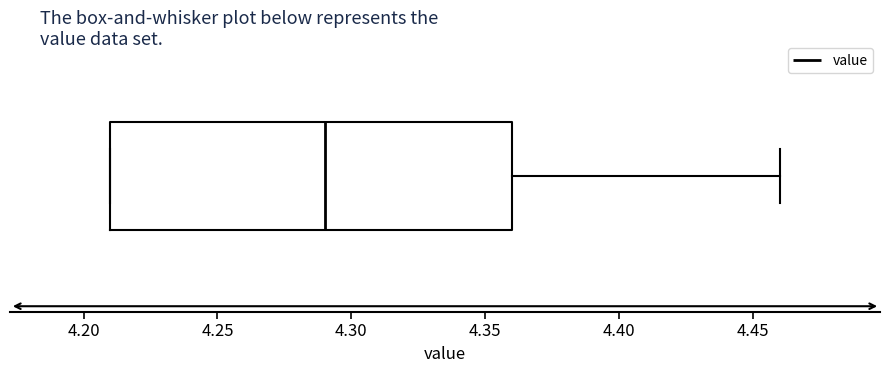

Where is the right edge of the box on the x-axis? The values are not printed on the chart, so give them approximately, as read against the axis.

4.36